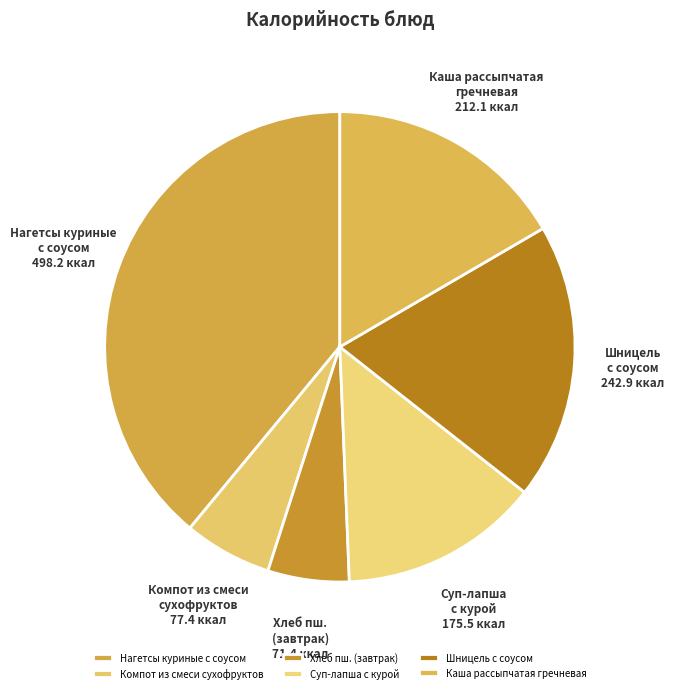

Is the sum of Нагетсы куриные с соусом and Хлеб пш. (завтрак) greater than half?

No